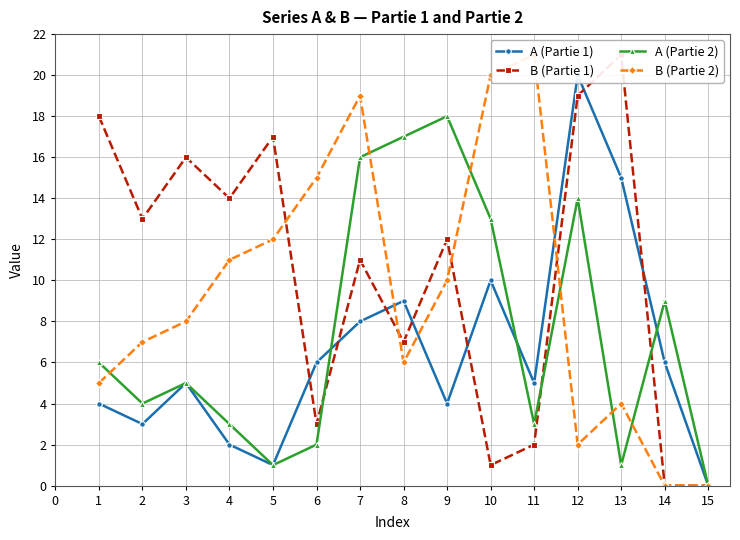

True or false: A (Partie 2) has more than 0 points higher than both neighbors.

True